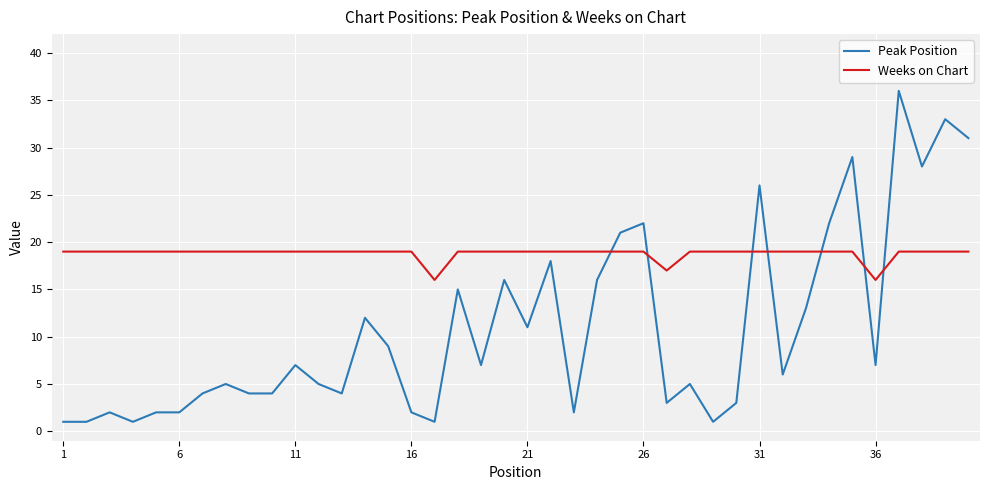

Does the chart have visible grid lines?

Yes